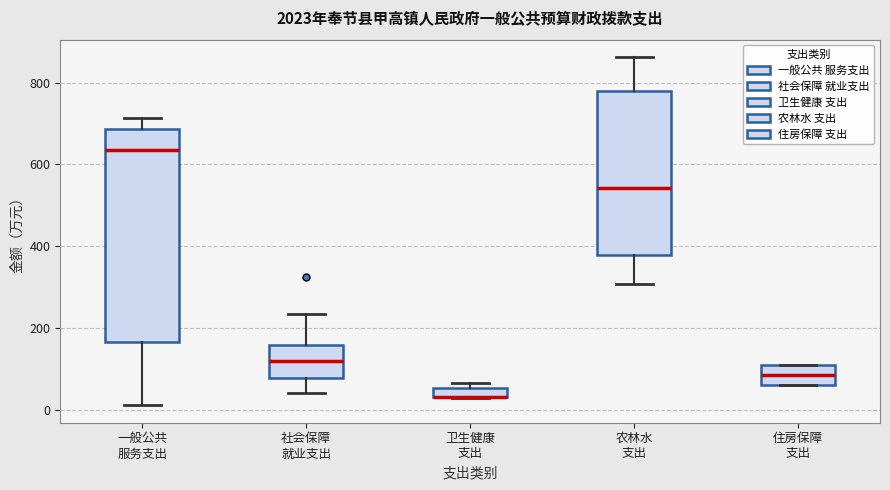

Where is the upper edge of the box for 卫生健康 支出 on the y-axis? The values are not printed on the chart, so give them approximately, as read against the axis.

60